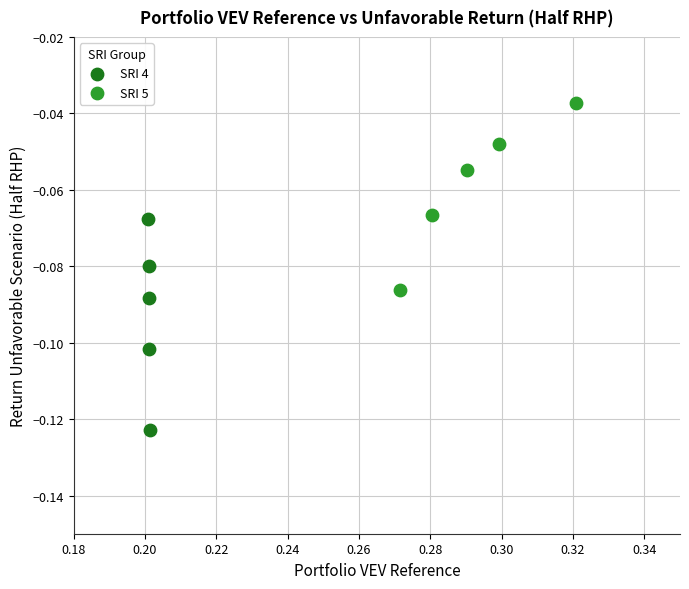

What are all the series names shown in the legend?

SRI 4, SRI 5